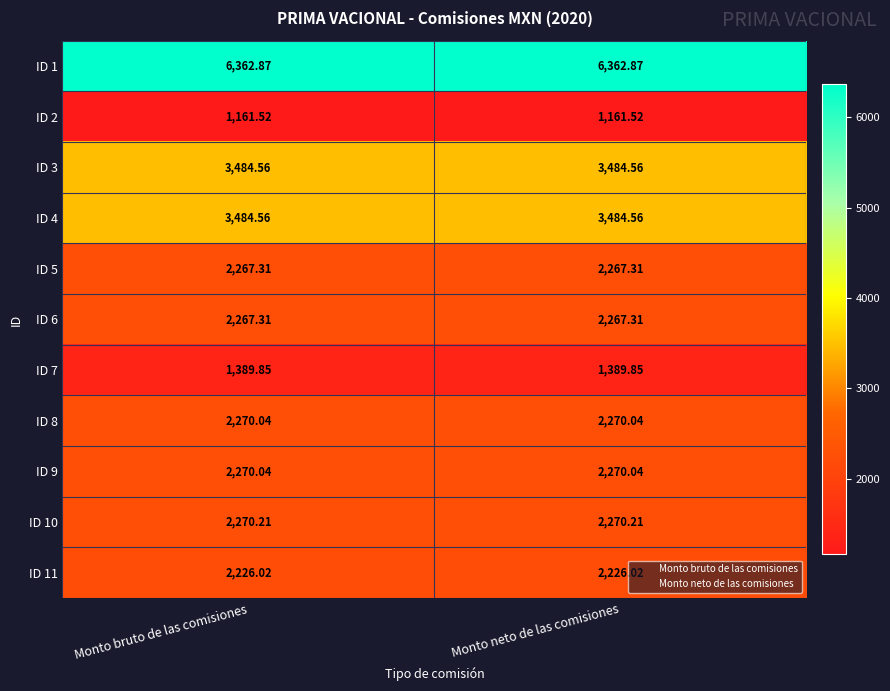

Reading left to right, what are all the values shown in this chart?

ID 1: Monto bruto de las comisiones=6362.9	Monto neto de las comisiones=6362.9
ID 2: Monto bruto de las comisiones=1161.5	Monto neto de las comisiones=1161.5
ID 3: Monto bruto de las comisiones=3484.6	Monto neto de las comisiones=3484.6
ID 4: Monto bruto de las comisiones=3484.6	Monto neto de las comisiones=3484.6
ID 5: Monto bruto de las comisiones=2267.3	Monto neto de las comisiones=2267.3
ID 6: Monto bruto de las comisiones=2267.3	Monto neto de las comisiones=2267.3
ID 7: Monto bruto de las comisiones=1389.8	Monto neto de las comisiones=1389.8
ID 8: Monto bruto de las comisiones=2270.0	Monto neto de las comisiones=2270.0
ID 9: Monto bruto de las comisiones=2270.0	Monto neto de las comisiones=2270.0
ID 10: Monto bruto de las comisiones=2270.2	Monto neto de las comisiones=2270.2
ID 11: Monto bruto de las comisiones=2226.0	Monto neto de las comisiones=2226.0